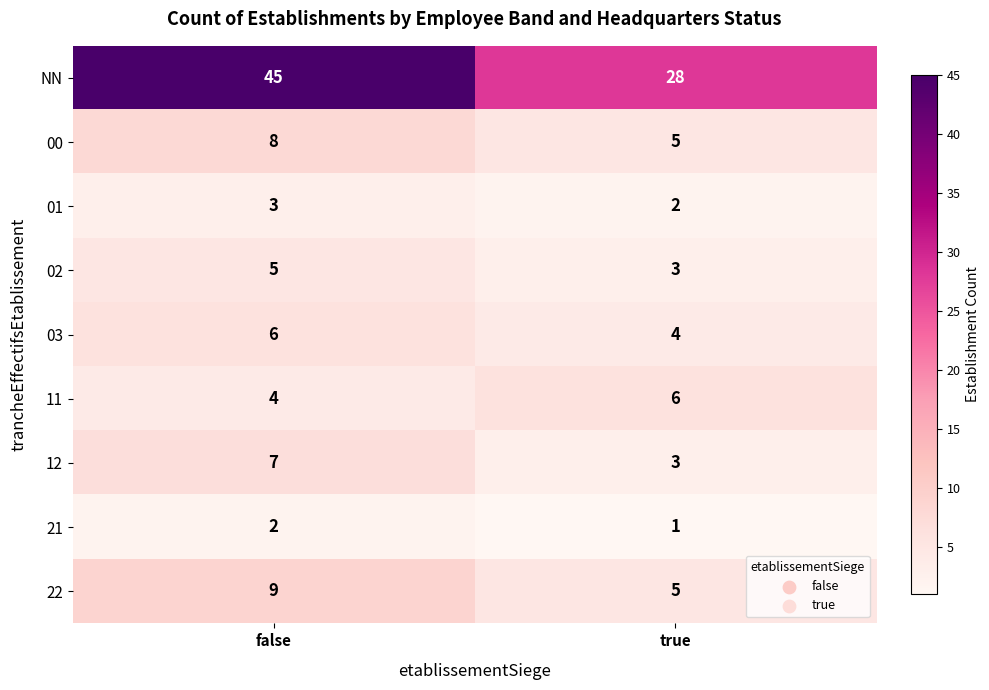

What is the sum of the 02 values at true and false?

8